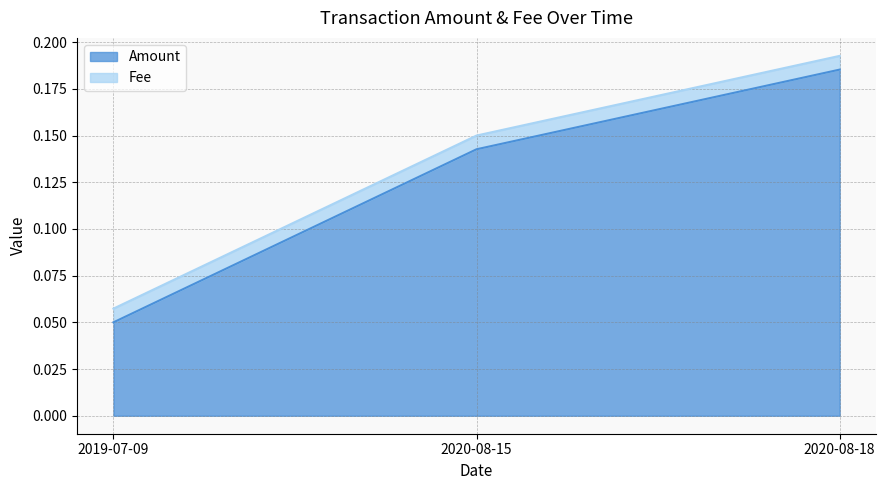

What is the sum of all values?

0.4